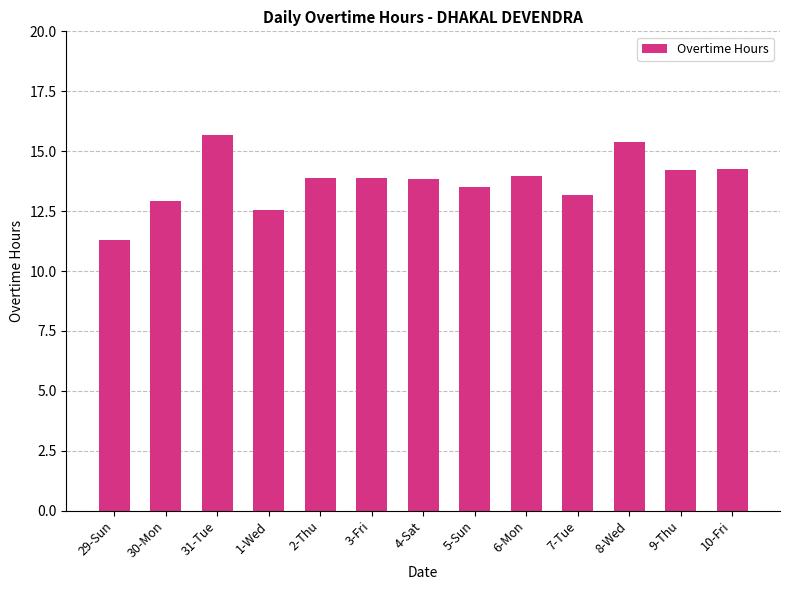

What is the approximate value at 30-Mon?

12.9